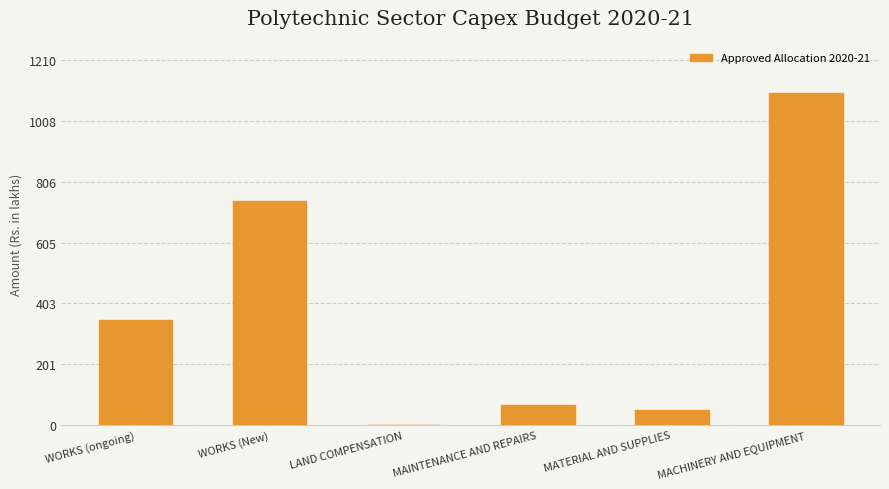

The chart shows a value of 1100.0 at MACHINERY AND EQUIPMENT. True or false?

True